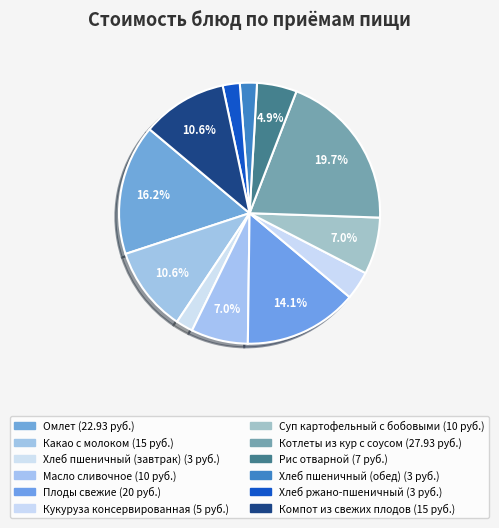

Does Рис отварной represent more than half of the total?

No